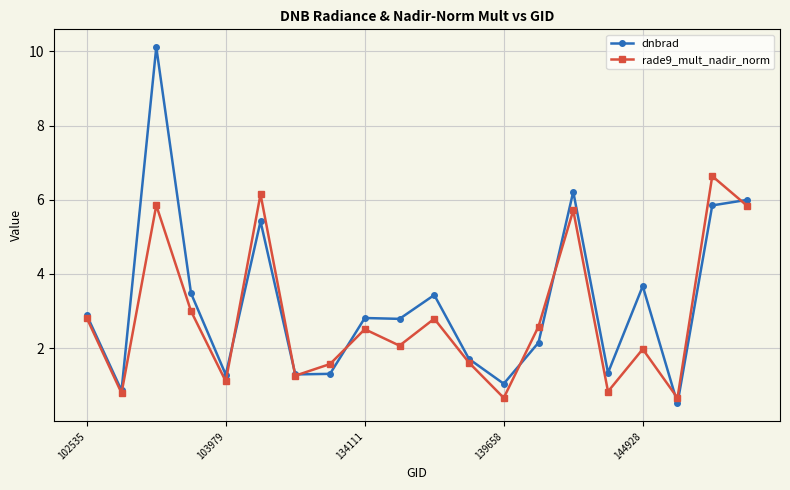

What is the highest value of the dnbrad series?

10.1